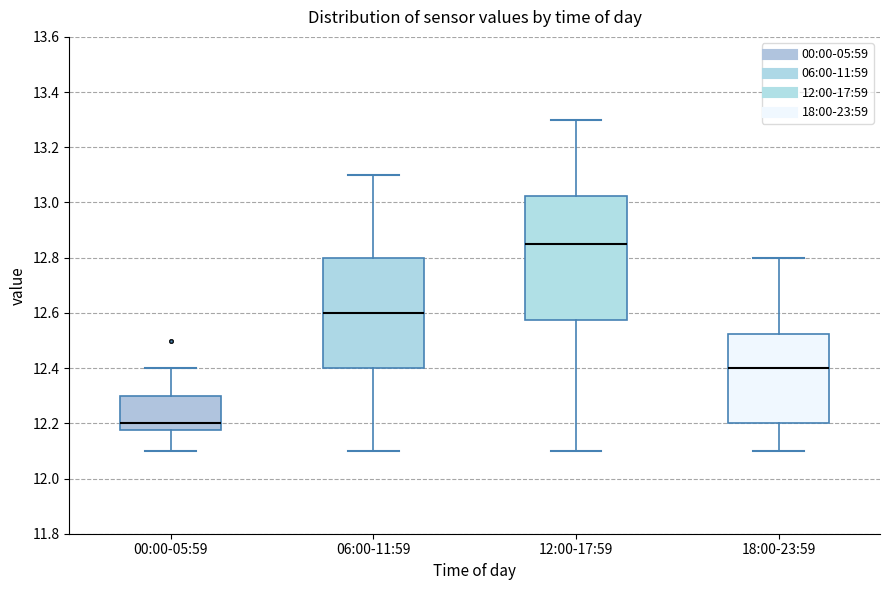

Which box has the lowest median line?

00:00-05:59